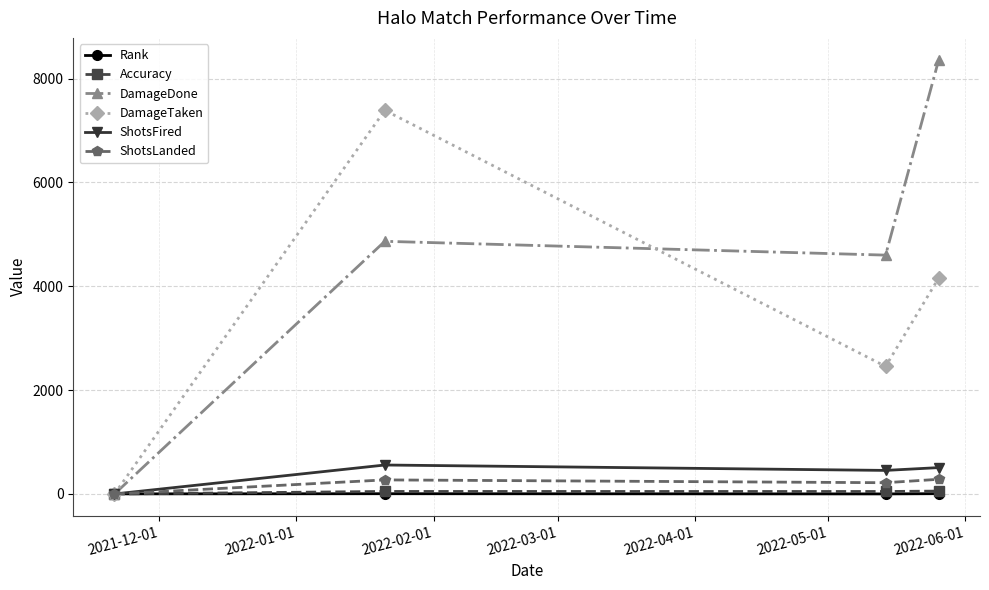

True or false: DamageDone has more than 1 interior local peaks.

False